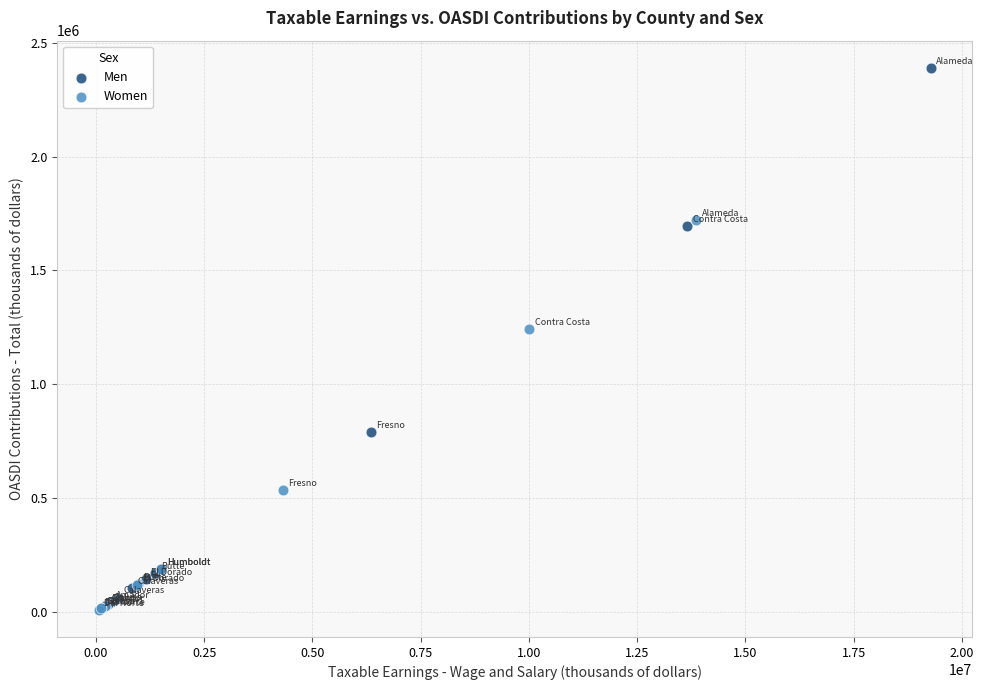

Which series has the largest Y range (max minus min)?

Men